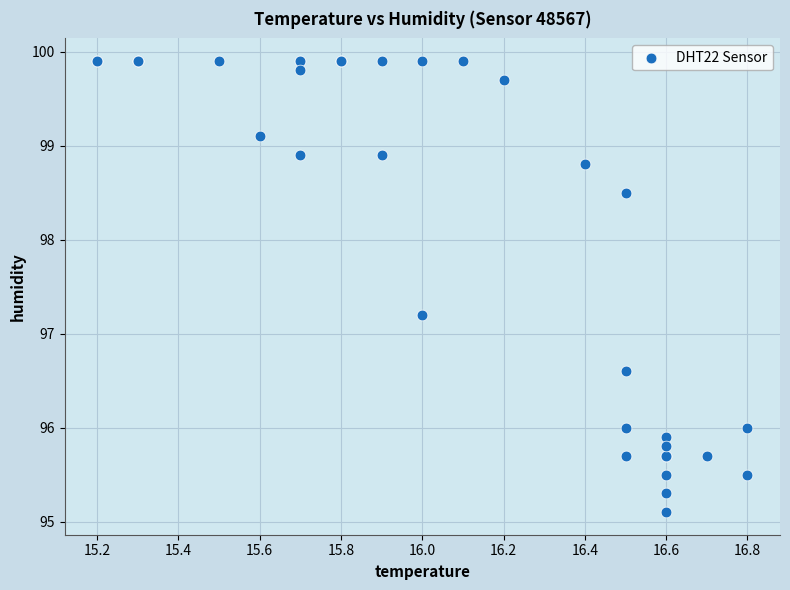

What Y value in the scatter plot is closest to 97?

97.2